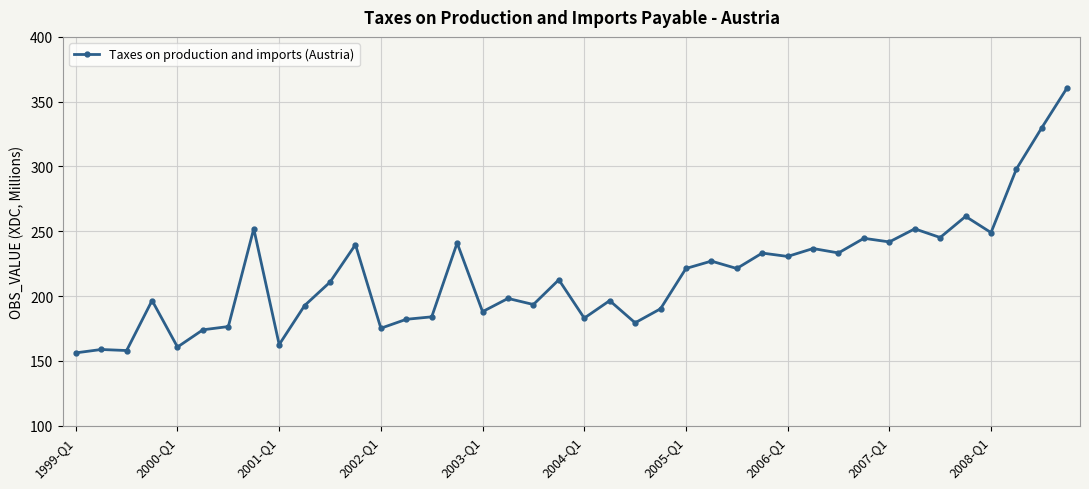

What is the smallest value displayed?

156.2